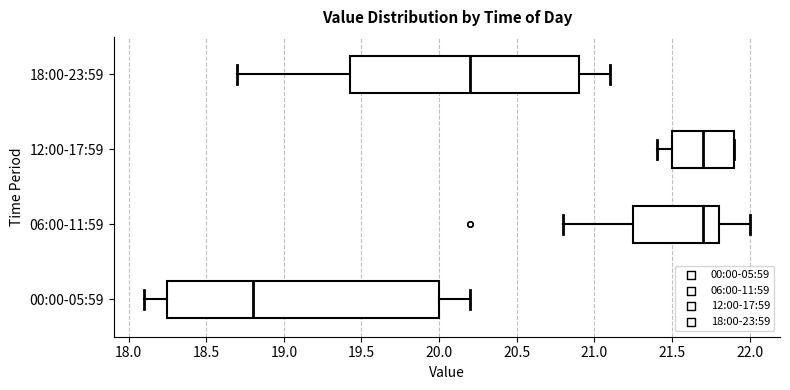

Which box has the furthest to the left median line?

00:00-05:59